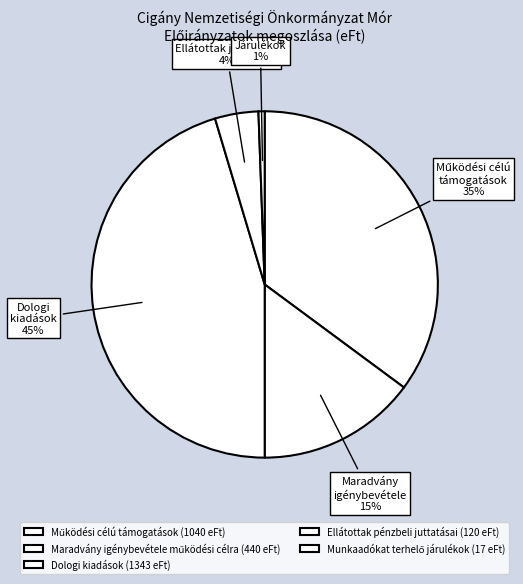

True or false: Ellátottak pénzbeli juttatásai accounts for 9% of the total.

False